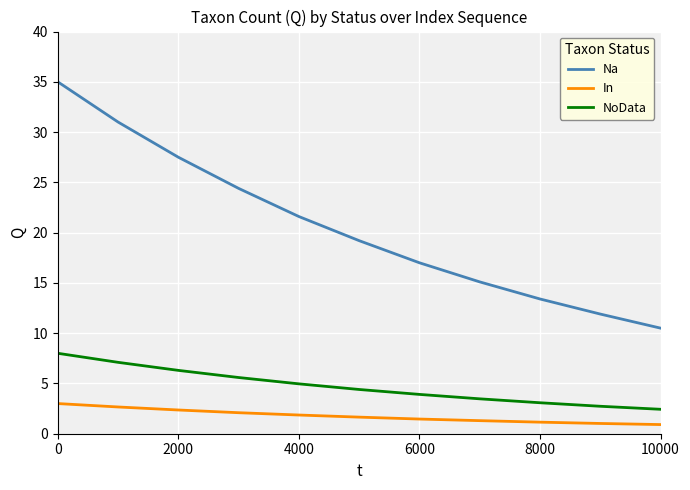

What is the difference between the maximum and minimum values in the NoData series?

5.6